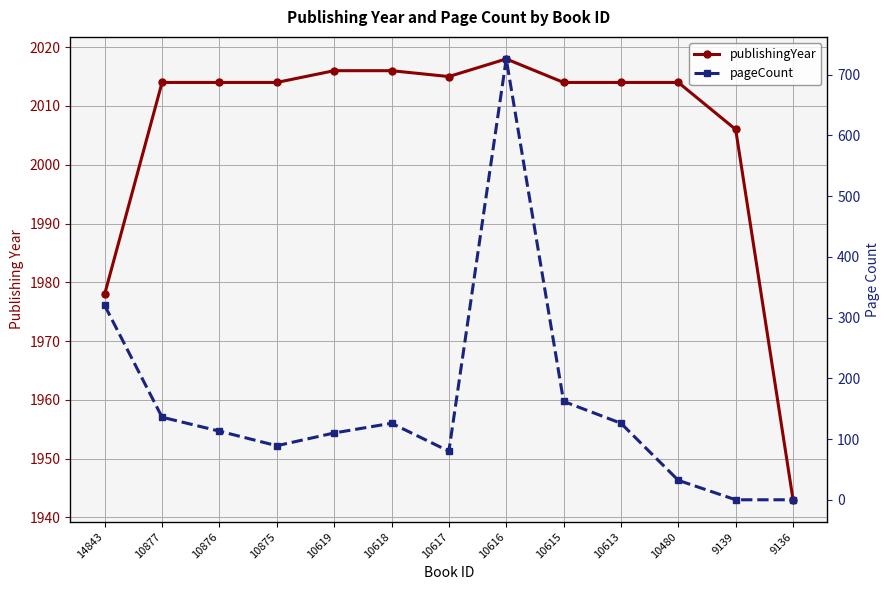

What is the difference between the second highest and minimum values in the publishingYear series?

73